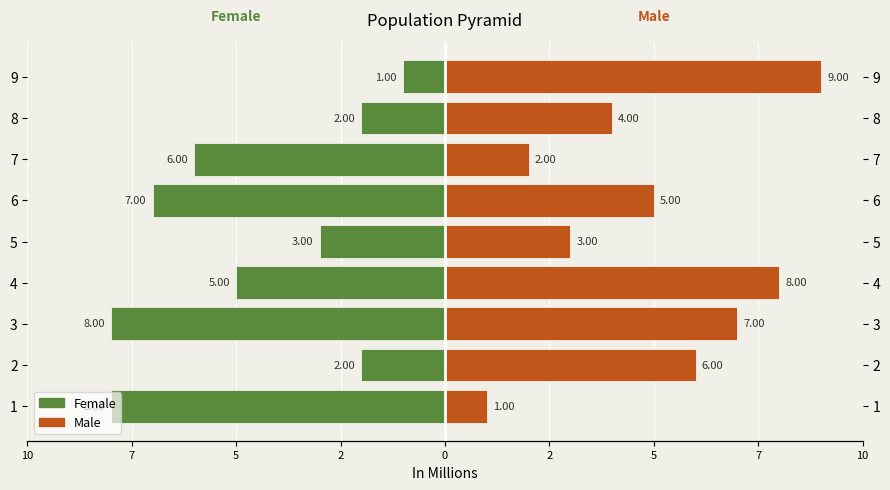

What is the average value of the Male series?

5